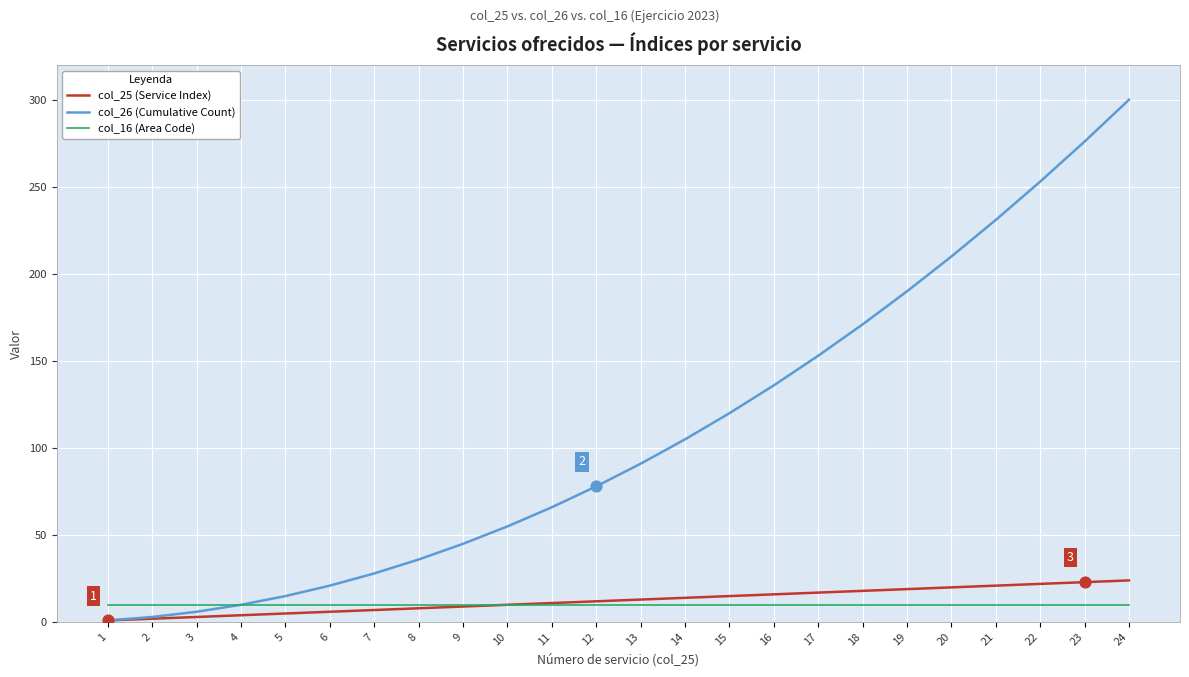

Which series has the widest spread of values?

col_26 (Cumulative Count)